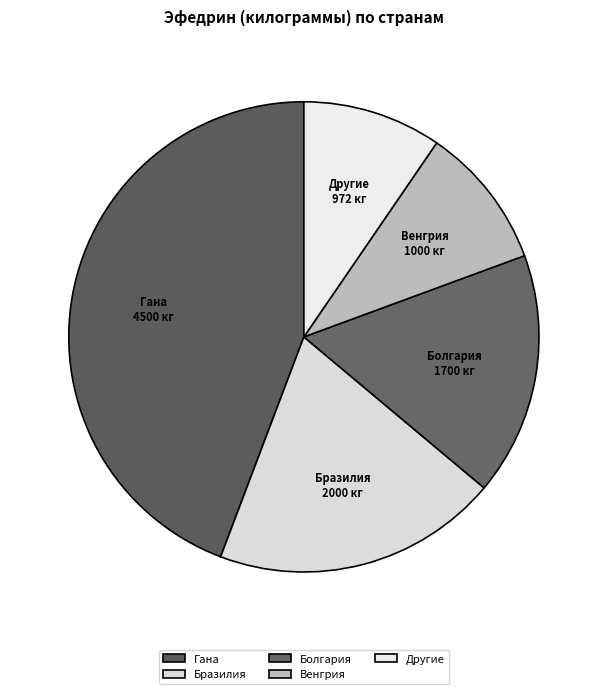

Count the number of slices in the pie.

5